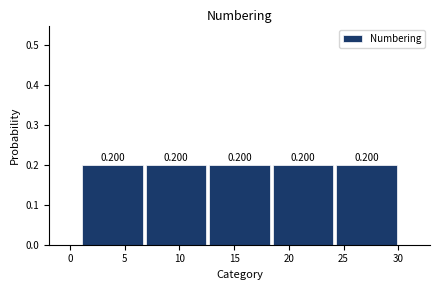

Reading left to right, transcribe this chart: for each bar, give the range it covers on the x-axis and its height. The bar edges are not printed on the chart, so give them approximately, as read against the axis.

1.0 to 6.8: 0.200
6.8 to 12.6: 0.200
12.6 to 18.4: 0.200
18.4 to 24.2: 0.200
24.2 to 30.0: 0.200